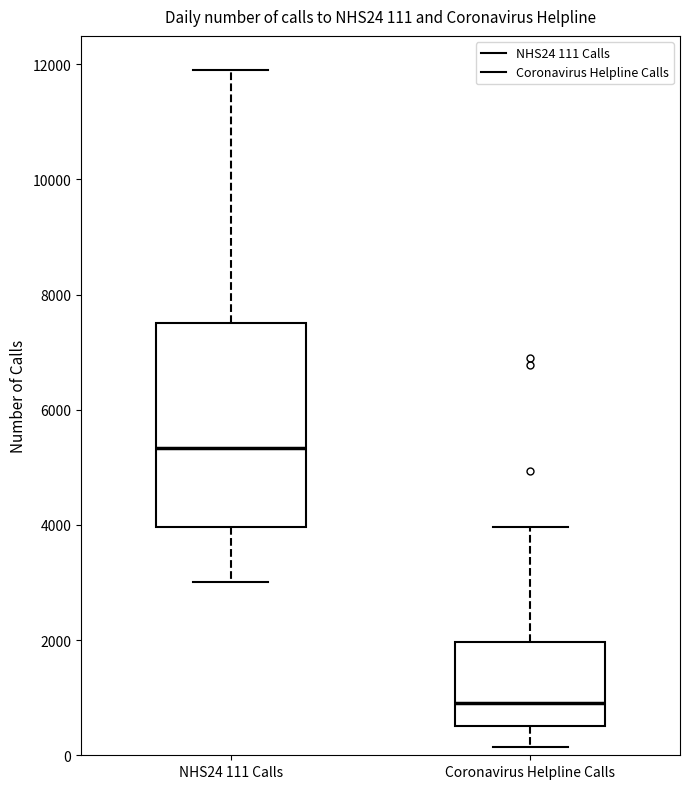

Comparing the boxes themselves (not the whiskers), which one is the tallest?

NHS24 111 Calls